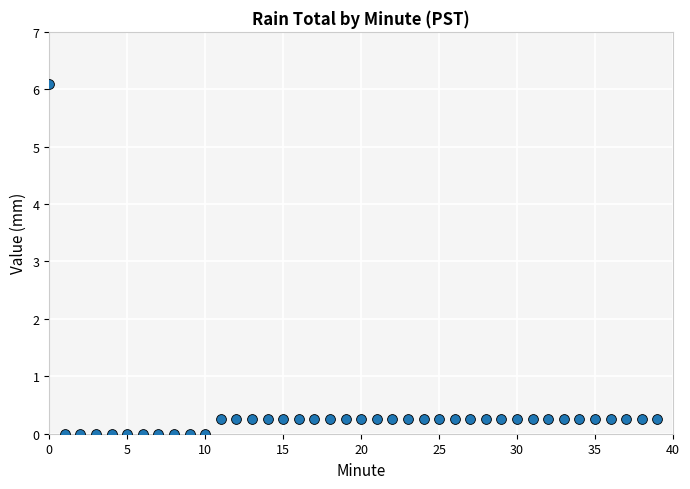

What is the range of Y values (max minus min)?

6.1